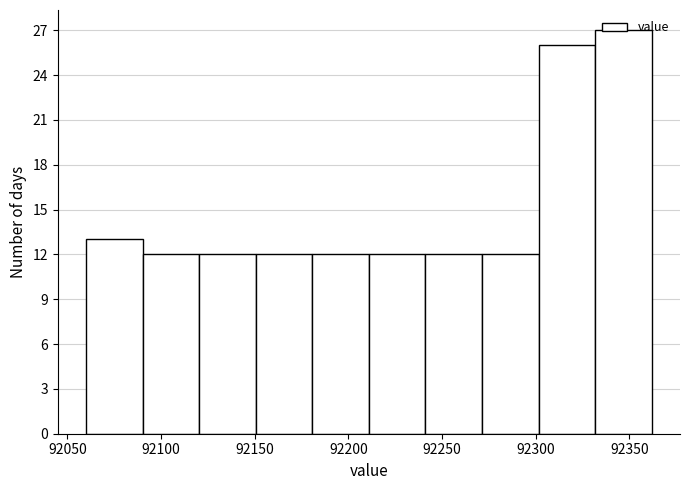

Reading left to right, list every bar in this chart as the range it spans on the x-axis followed by its height. Neither the bar edges nor the heights are printed on the chart, so give them approximately, as read against the axes.

92060 to 92090: 13
92090 to 92120: 12
92120 to 92150: 12
92150 to 92180: 12
92180 to 92210: 12
92210 to 92240: 12
92240 to 92270: 12
92270 to 92300: 12
92300 to 92330: 26
92330 to 92360: 27